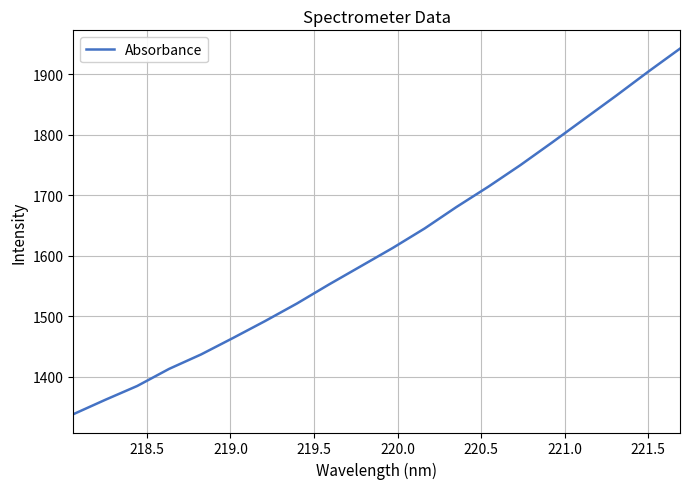

What is the maximum value shown in the chart?

1942.0